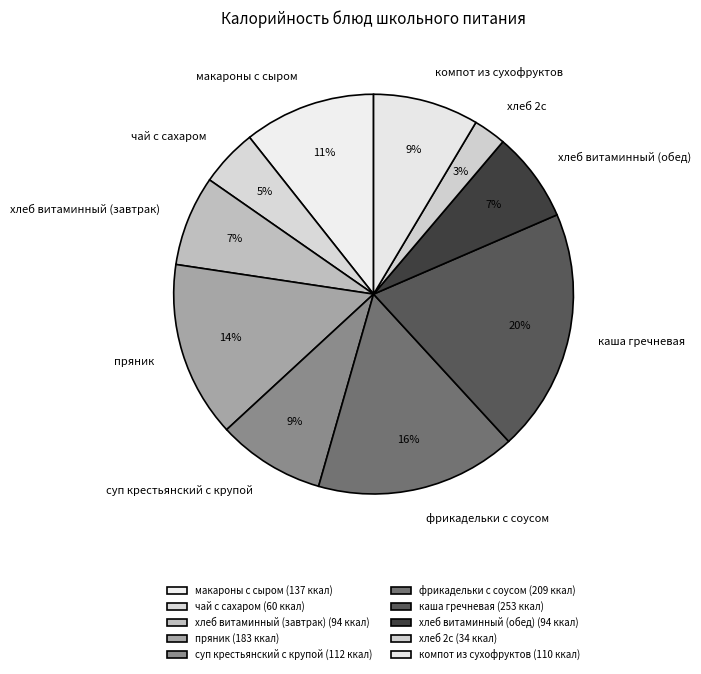

To the nearest percent, what is the average slice percentage?

10%